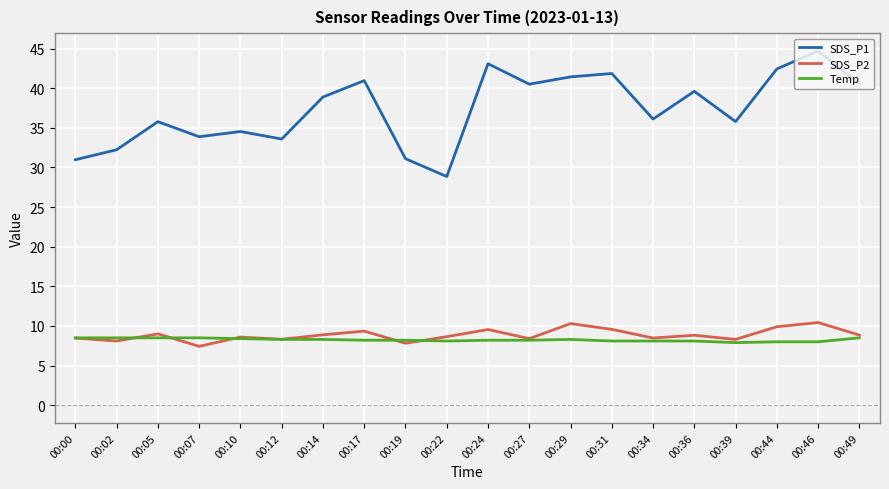

What is the lowest value of the SDS_P1 series?

28.9